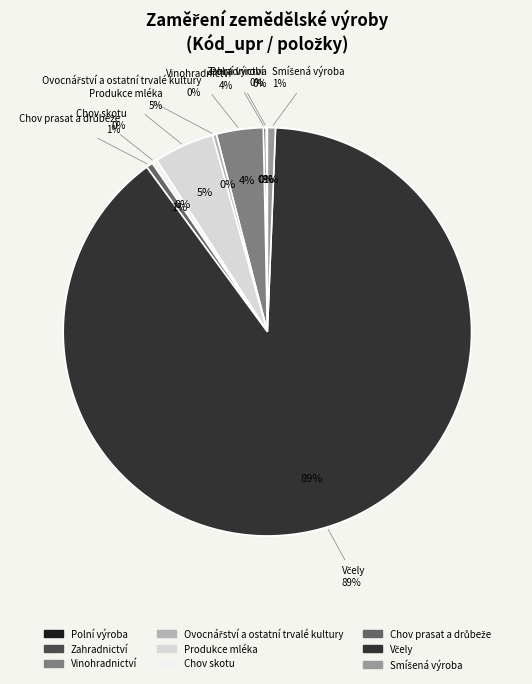

Is Včely the majority of the pie?

Yes